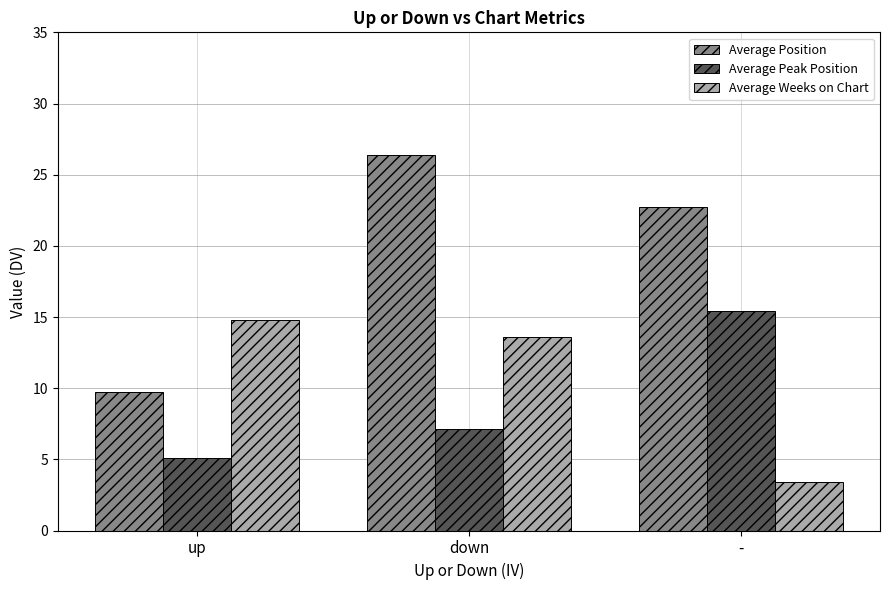

What is the average value of the Average Weeks on Chart series?

10.6